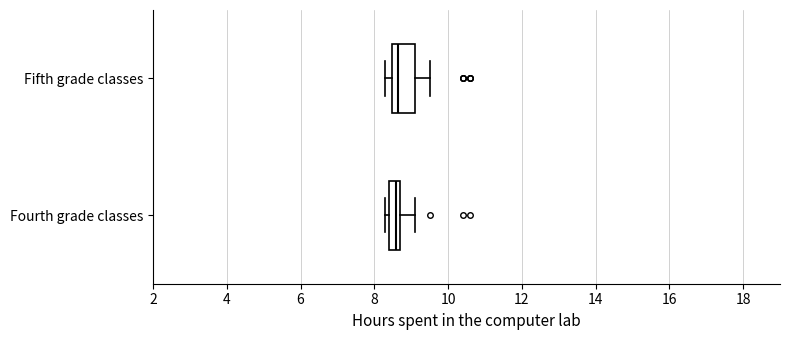

Which box is the widest, from its left edge to its right edge?

Fifth grade classes